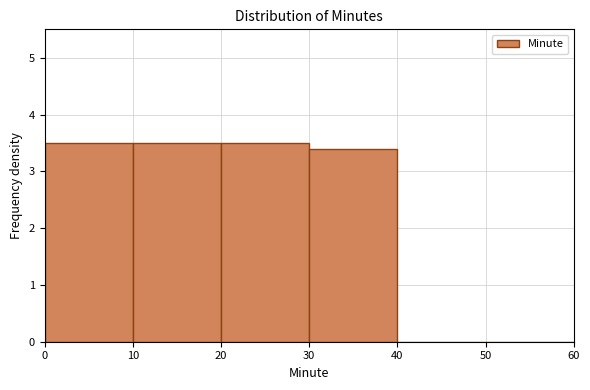

What is the height of the bar covering 20 to 30 on the x-axis? The values are not printed on the chart, so give them approximately, as read against the axis.

3.5